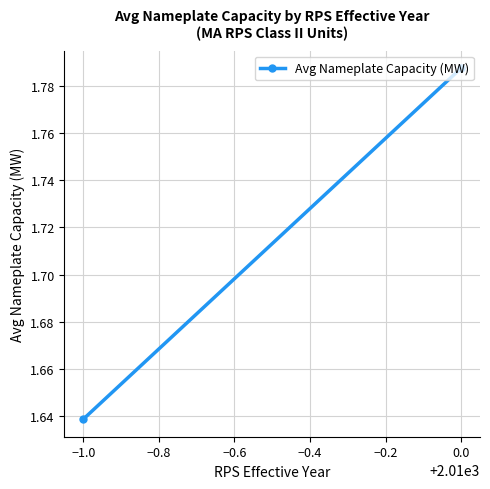

What is the value of the 1st point from the left?

1.6